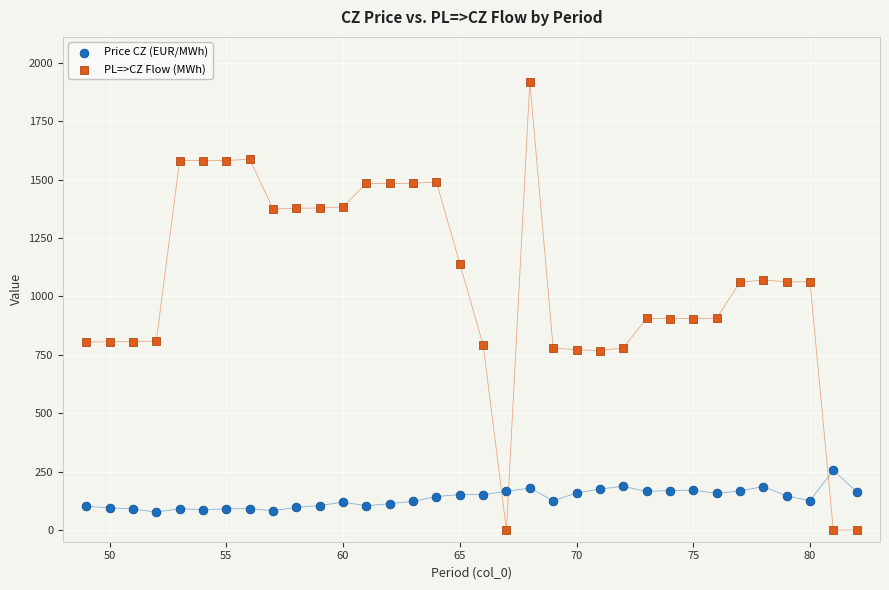

Which series contains the highest Y value?

PL=>CZ Flow (MWh)